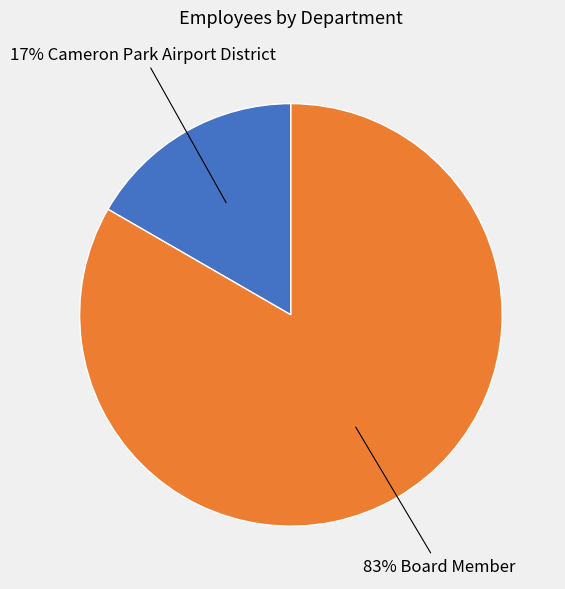

To the nearest percent, what is the average slice percentage?

50%